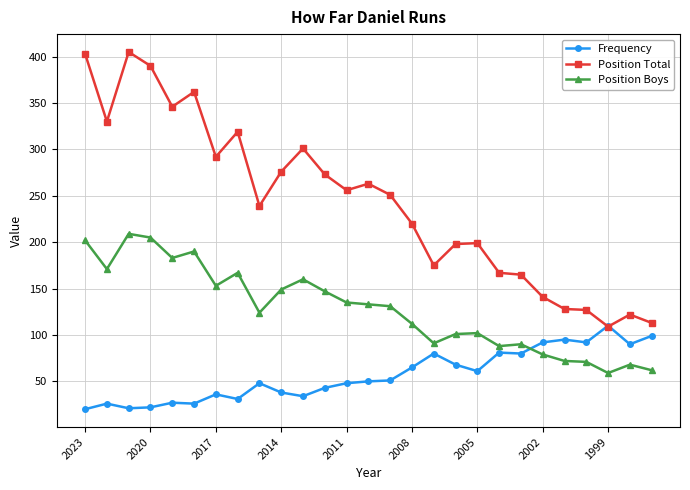

True or false: Position Total and Position Boys intersect in this chart.

False